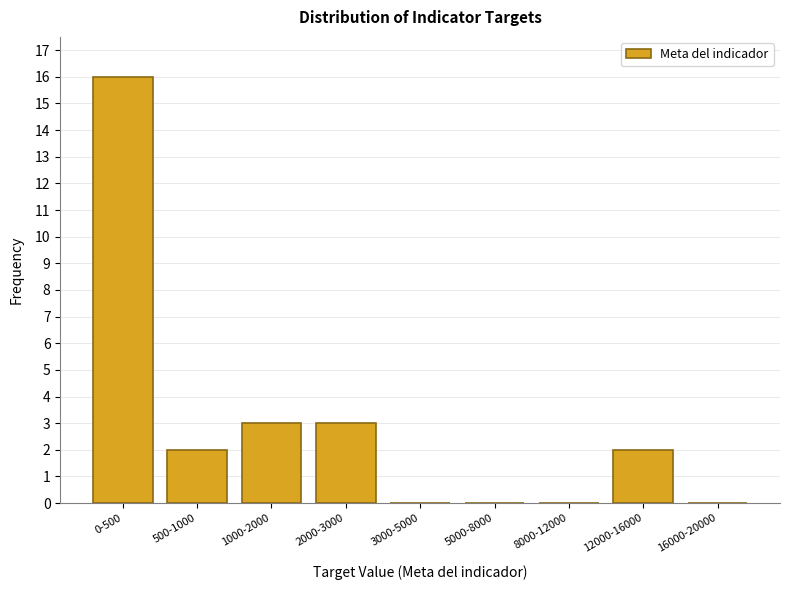

Reading right to left, list all the values displayed in this chart.

16000-20000=0	12000-16000=2	8000-12000=0	5000-8000=0	3000-5000=0	2000-3000=3	1000-2000=3	500-1000=2	0-500=16